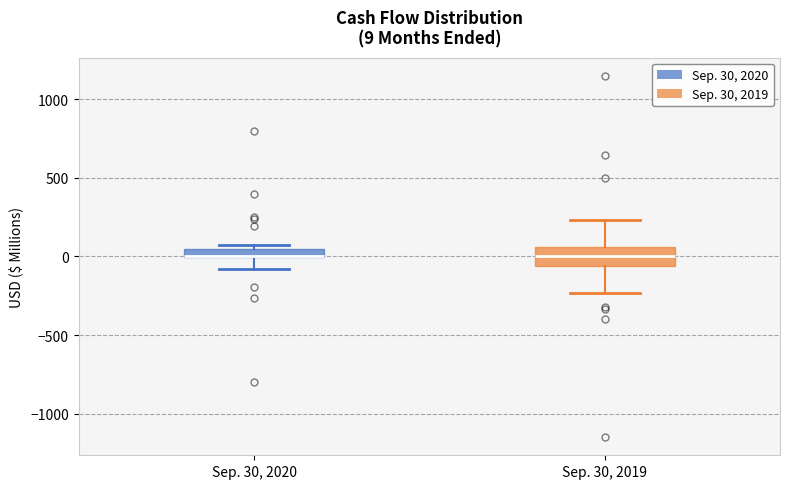

Comparing the boxes themselves (not the whiskers), which one is the tallest?

Sep. 30, 2019